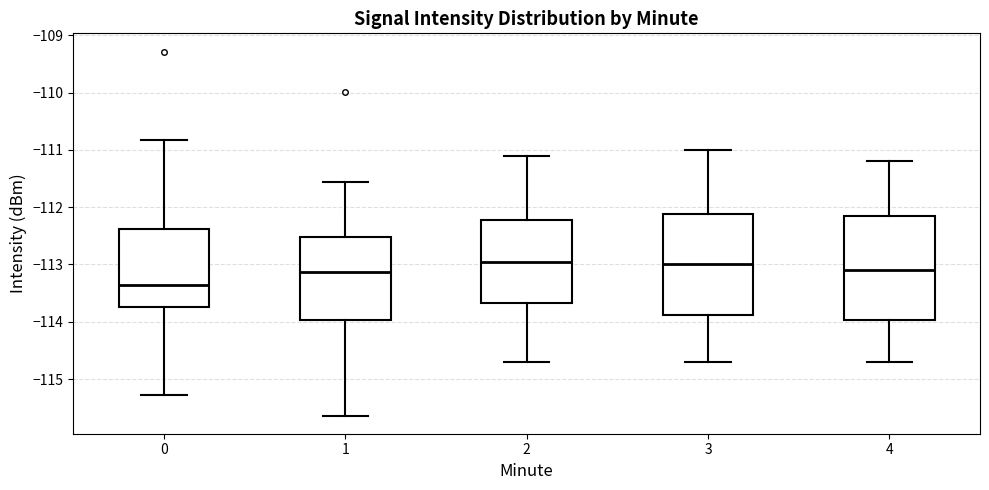

Where is the upper edge of the box at x = 4 on the y-axis? The values are not printed on the chart, so give them approximately, as read against the axis.

-112.1